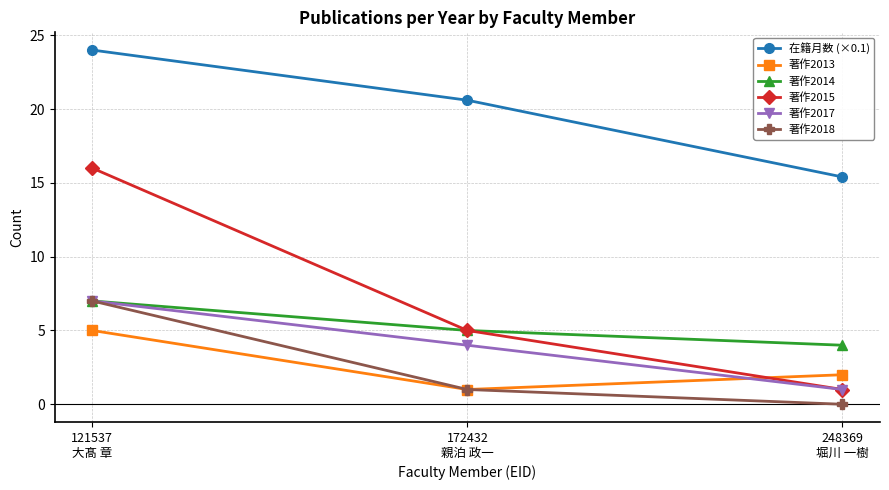

What position from the left is 248369
堀川 一樹?

3